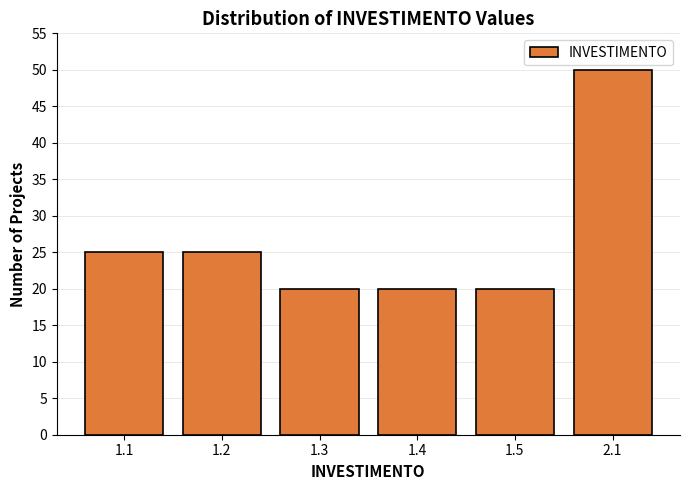

Reading left to right, list all the values displayed in this chart.

1.1=25	1.2=25	1.3=20	1.4=20	1.5=20	2.1=50